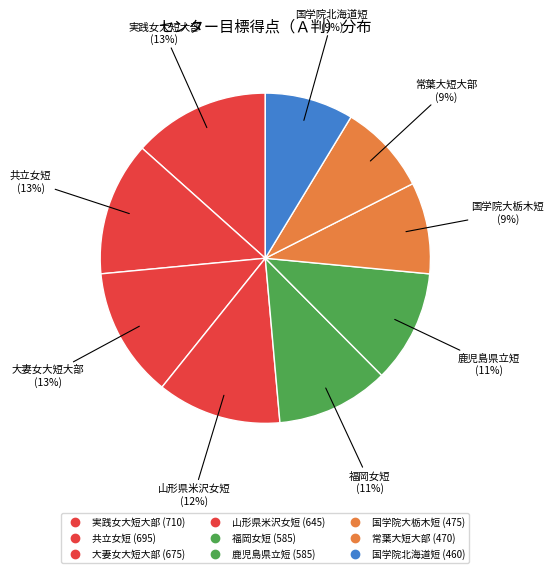

What is the smallest slice in the pie chart?

国学院北海道短